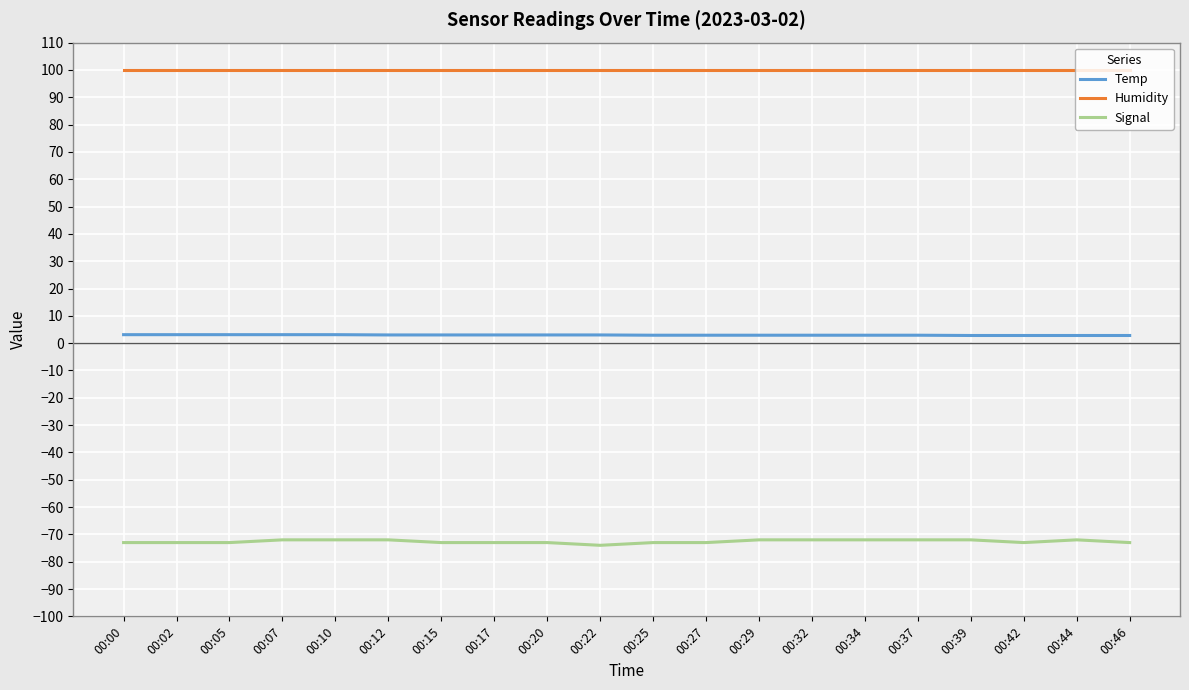

What is the difference between the highest and lowest values at 00:12?

171.9